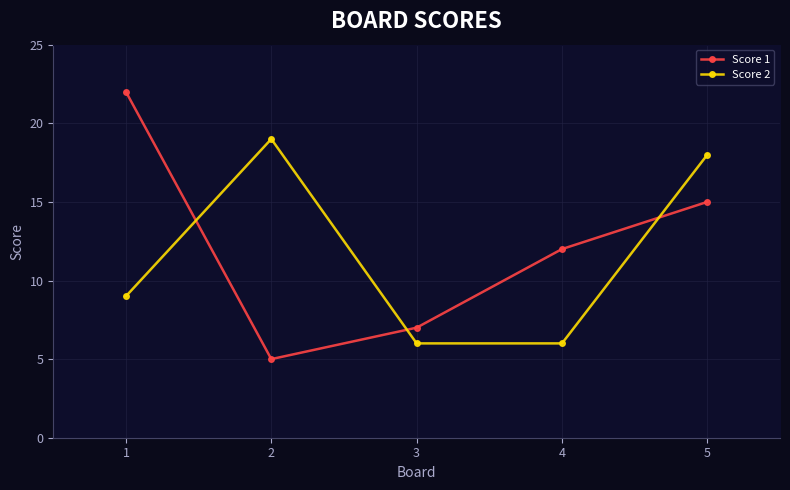

True or false: Score 2 and Score 1 cross at least once.

True